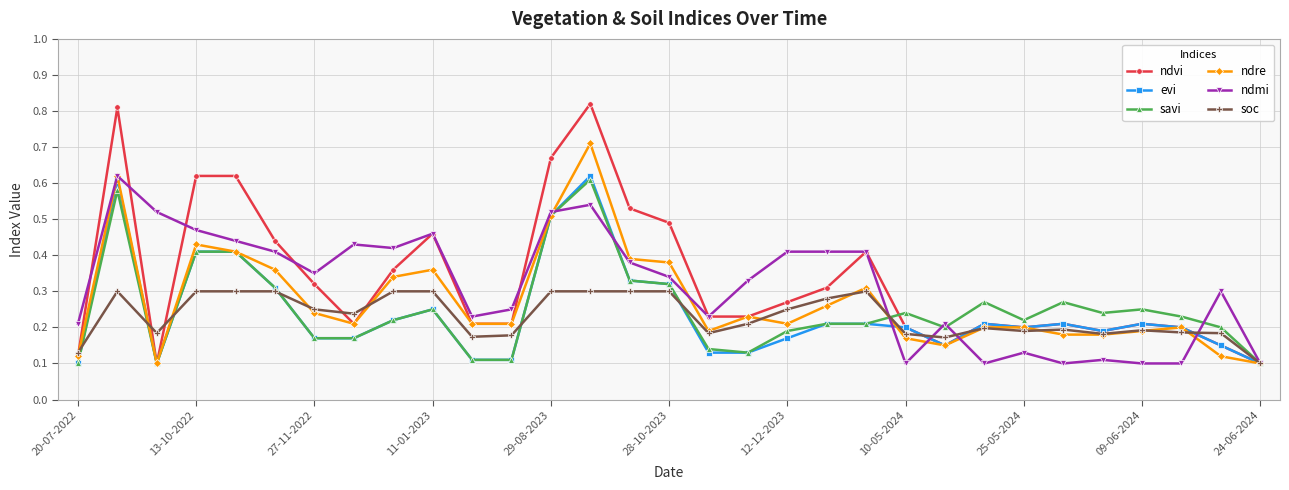

Count the ndvi values in the range 0 to 1.

31